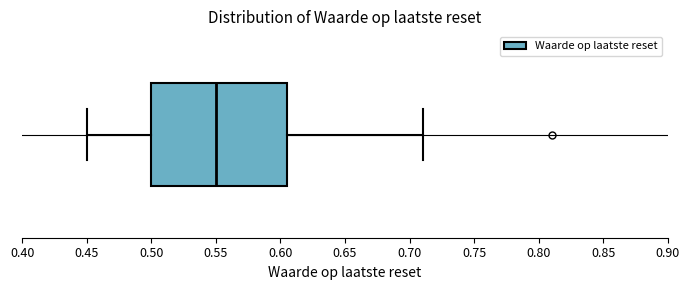

Transcribe this box plot: give where the median line is, the range the box spans, and where the two whiskers end, as read against the x-axis. The values are not printed on the chart, so give them approximately, as read against the axis.

median 0.550, box 0.500 to 0.605, whiskers 0.450 to 0.710